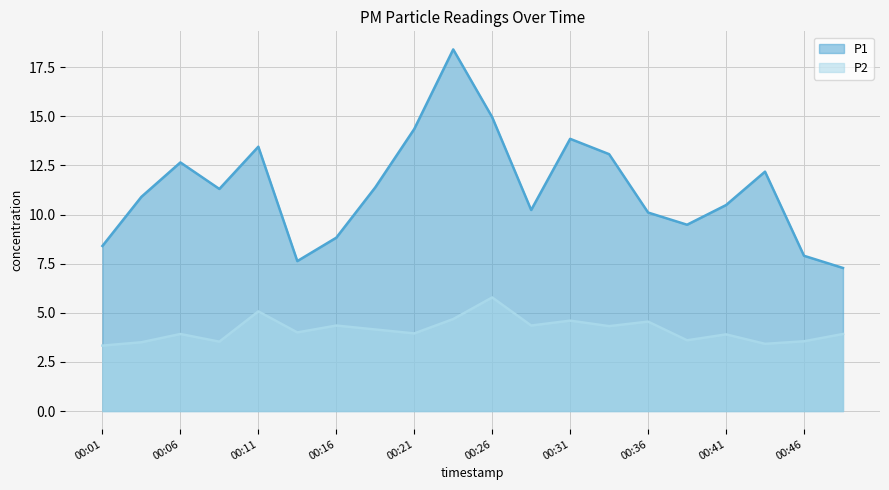

Between 00:39 and 00:49, which series saw the biggest shift?

P1